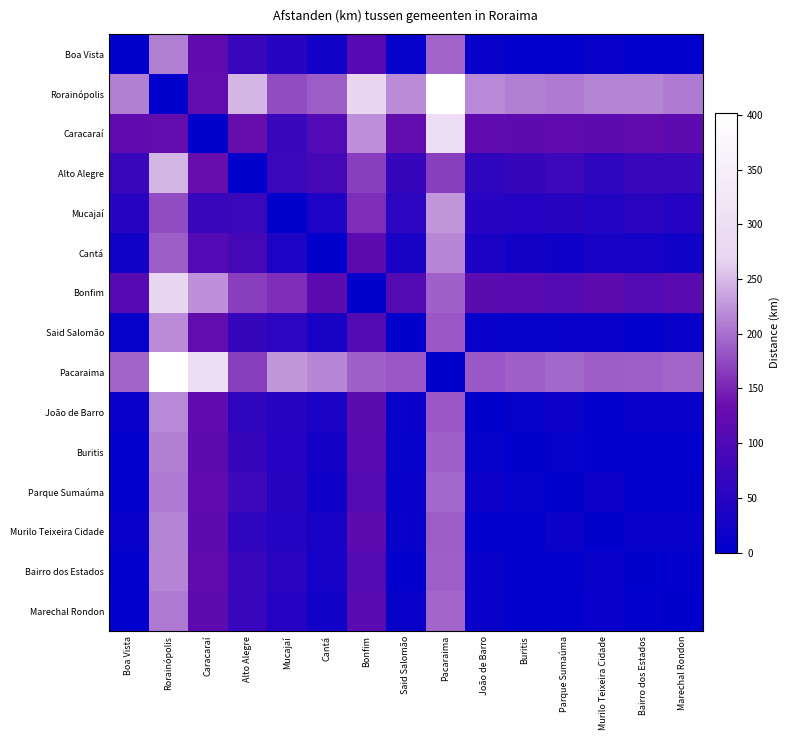

Reading left to right, what are all the values shown in this chart?

Boa Vista: Boa Vista=0	Rorainópolis=211	Caracaraí=121	Alto Alegre=73	Mucajaí=50	Cantá=25	Bonfim=110	Said Salomão=8	Pacaraima=192	João de Barro=12	Buritis=4	Parque Sumaúma=5	Murilo Teixeira Cidade=11	Bairro dos Estados=3	Marechal Rondon=4
Rorainópolis: Boa Vista=211	Rorainópolis=0	Caracaraí=126	Alto Alegre=248	Mucajaí=177	Cantá=187	Bonfim=277	Said Salomão=219	Pacaraima=402	João de Barro=218	Buritis=211	Parque Sumaúma=208	Murilo Teixeira Cidade=214	Bairro dos Estados=214	Marechal Rondon=208
Caracaraí: Boa Vista=121	Rorainópolis=126	Caracaraí=0	Alto Alegre=131	Mucajaí=73	Cantá=104	Bonfim=222	Said Salomão=127	Pacaraima=295	João de Barro=122	Buritis=119	Parque Sumaúma=121	Murilo Teixeira Cidade=118	Bairro dos Estados=124	Marechal Rondon=118
Alto Alegre: Boa Vista=73	Rorainópolis=248	Caracaraí=131	Alto Alegre=0	Mucajaí=74	Cantá=89	Bonfim=168	Said Salomão=69	Pacaraima=167	João de Barro=61	Buritis=69	Parque Sumaúma=78	Murilo Teixeira Cidade=62	Bairro dos Estados=73	Marechal Rondon=72
Mucajaí: Boa Vista=50	Rorainópolis=177	Caracaraí=73	Alto Alegre=74	Mucajaí=0	Cantá=39	Bonfim=157	Said Salomão=55	Pacaraima=227	João de Barro=49	Buritis=47	Parque Sumaúma=51	Murilo Teixeira Cidade=45	Bairro dos Estados=52	Marechal Rondon=46
Cantá: Boa Vista=25	Rorainópolis=187	Caracaraí=104	Alto Alegre=89	Mucajaí=39	Cantá=0	Bonfim=119	Said Salomão=32	Pacaraima=216	João de Barro=34	Buritis=26	Parque Sumaúma=21	Murilo Teixeira Cidade=31	Bairro dos Estados=27	Marechal Rondon=22
Bonfim: Boa Vista=110	Rorainópolis=277	Caracaraí=222	Alto Alegre=168	Mucajaí=157	Cantá=119	Bonfim=0	Said Salomão=108	Pacaraima=191	João de Barro=117	Buritis=114	Parque Sumaúma=108	Murilo Teixeira Cidade=119	Bairro dos Estados=108	Marechal Rondon=114
Said Salomão: Boa Vista=8	Rorainópolis=219	Caracaraí=127	Alto Alegre=69	Mucajaí=55	Cantá=32	Bonfim=108	Said Salomão=0	Pacaraima=184	João de Barro=10	Buritis=8	Parque Sumaúma=12	Murilo Teixeira Cidade=11	Bairro dos Estados=5	Marechal Rondon=11
Pacaraima: Boa Vista=192	Rorainópolis=402	Caracaraí=295	Alto Alegre=167	Mucajaí=227	Cantá=216	Bonfim=191	Said Salomão=184	Pacaraima=0	João de Barro=184	Buritis=191	Parque Sumaúma=195	Murilo Teixeira Cidade=188	Bairro dos Estados=189	Marechal Rondon=194
João de Barro: Boa Vista=12	Rorainópolis=218	Caracaraí=122	Alto Alegre=61	Mucajaí=49	Cantá=34	Bonfim=117	Said Salomão=10	Pacaraima=184	João de Barro=0	Buritis=9	Parque Sumaúma=17	Murilo Teixeira Cidade=4	Bairro dos Estados=12	Marechal Rondon=12
Buritis: Boa Vista=4	Rorainópolis=211	Caracaraí=119	Alto Alegre=69	Mucajaí=47	Cantá=26	Bonfim=114	Said Salomão=8	Pacaraima=191	João de Barro=9	Buritis=0	Parque Sumaúma=9	Murilo Teixeira Cidade=7	Bairro dos Estados=6	Marechal Rondon=3
Parque Sumaúma: Boa Vista=5	Rorainópolis=208	Caracaraí=121	Alto Alegre=78	Mucajaí=51	Cantá=21	Bonfim=108	Said Salomão=12	Pacaraima=195	João de Barro=17	Buritis=9	Parque Sumaúma=0	Murilo Teixeira Cidade=16	Bairro dos Estados=7	Marechal Rondon=7
Murilo Teixeira Cidade: Boa Vista=11	Rorainópolis=214	Caracaraí=118	Alto Alegre=62	Mucajaí=45	Cantá=31	Bonfim=119	Said Salomão=11	Pacaraima=188	João de Barro=4	Buritis=7	Parque Sumaúma=16	Murilo Teixeira Cidade=0	Bairro dos Estados=12	Marechal Rondon=10
Bairro dos Estados: Boa Vista=3	Rorainópolis=214	Caracaraí=124	Alto Alegre=73	Mucajaí=52	Cantá=27	Bonfim=108	Said Salomão=5	Pacaraima=189	João de Barro=12	Buritis=6	Parque Sumaúma=7	Murilo Teixeira Cidade=12	Bairro dos Estados=0	Marechal Rondon=6
Marechal Rondon: Boa Vista=4	Rorainópolis=208	Caracaraí=118	Alto Alegre=72	Mucajaí=46	Cantá=22	Bonfim=114	Said Salomão=11	Pacaraima=194	João de Barro=12	Buritis=3	Parque Sumaúma=7	Murilo Teixeira Cidade=10	Bairro dos Estados=6	Marechal Rondon=0